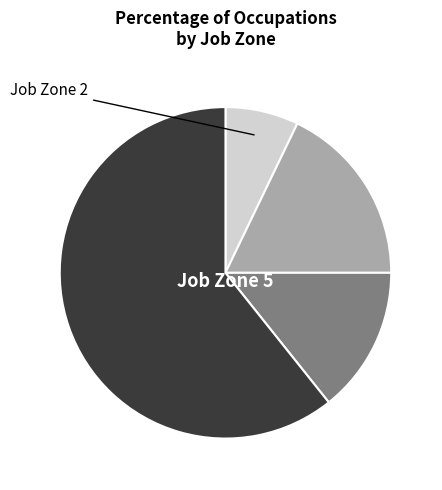

Is there any slice that represents more than half of the pie?

Yes